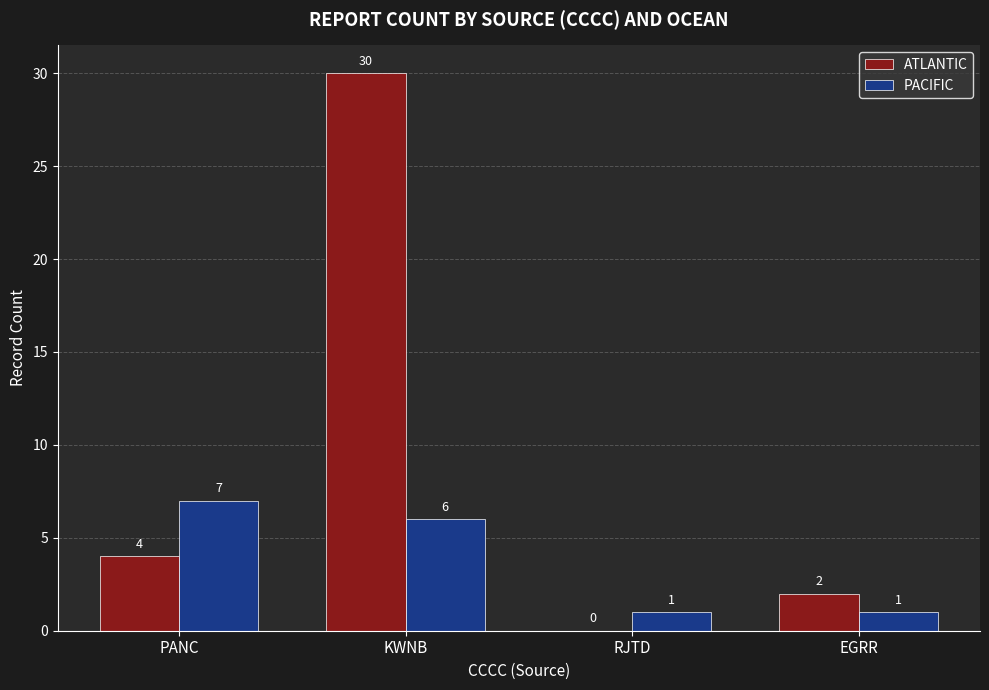

At which category is the sum across all series the highest?

KWNB